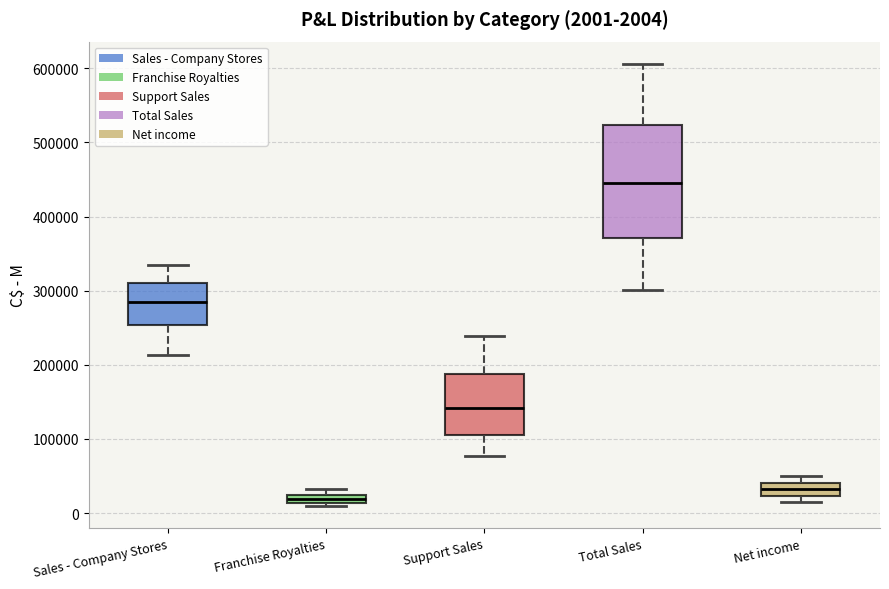

Which box's median line is the lowest?

Franchise Royalties